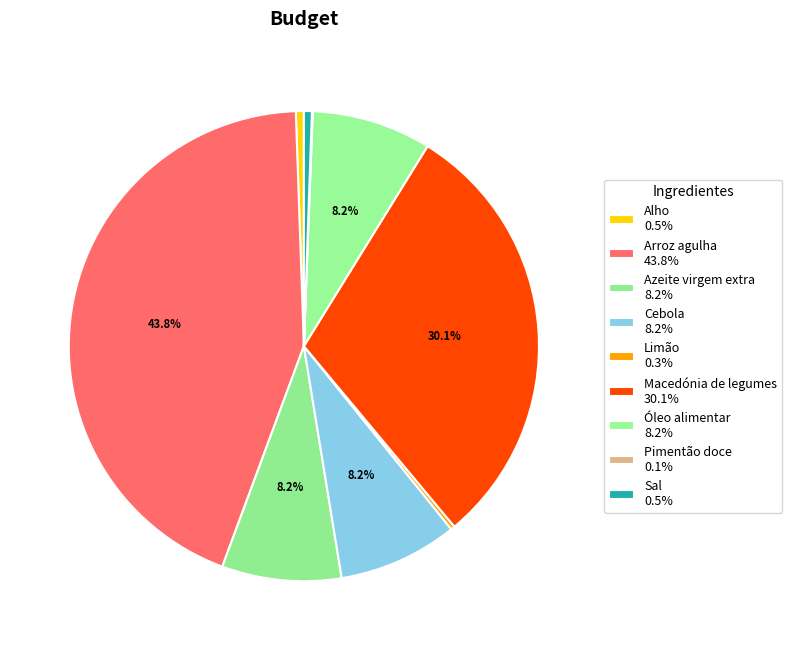

Does Macedónia de legumes account for over 50% of the chart?

No